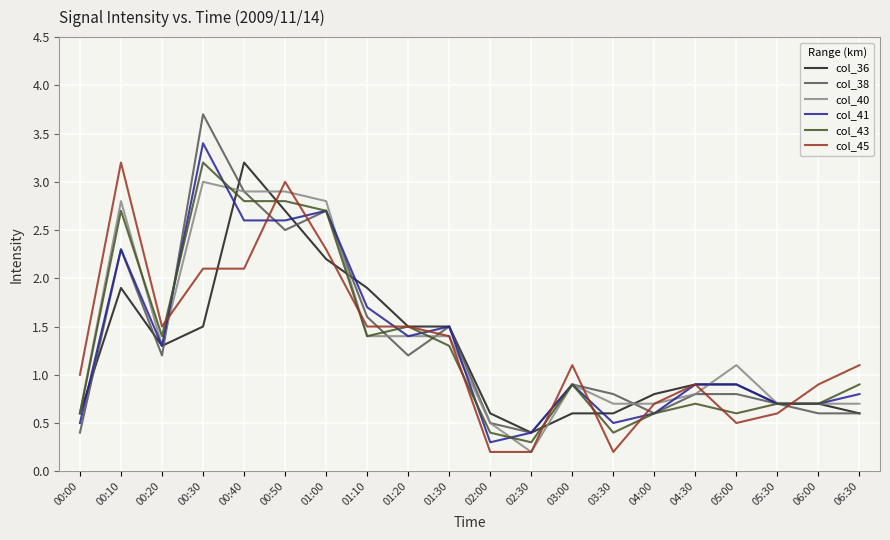

Is this an area chart (filled region under the line)?

No